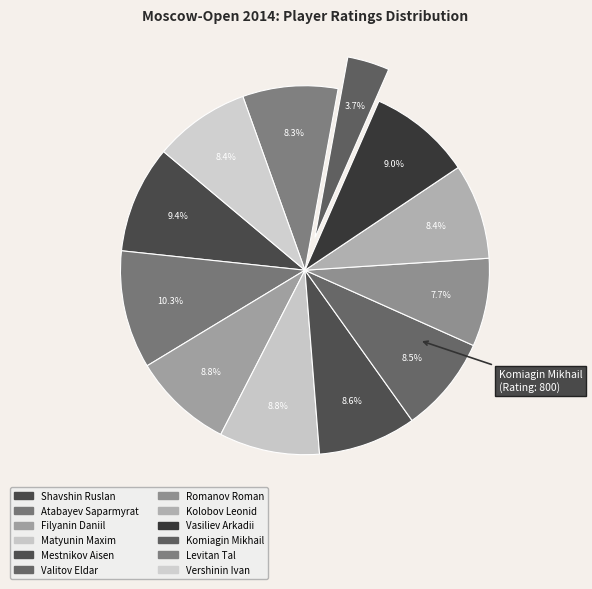

To the nearest percent, what portion does Vasiliev Arkadii represent?

9%